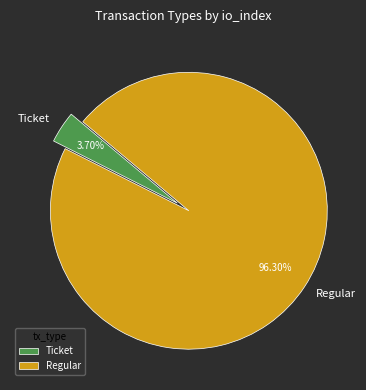

Which category has the smallest portion of the pie?

Ticket